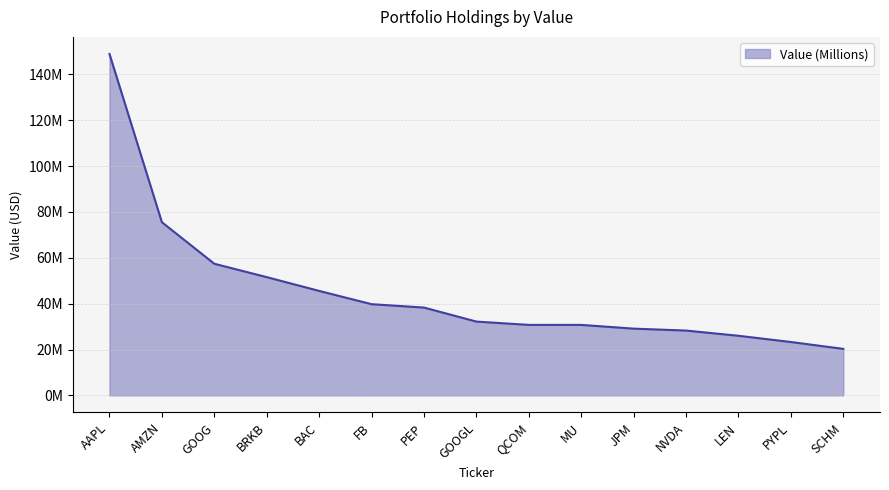

Rank the categories by value from highest to lowest.

AAPL, AMZN, GOOG, BRKB, BAC, FB, PEP, GOOGL, QCOM, MU, JPM, NVDA, LEN, PYPL, SCHM